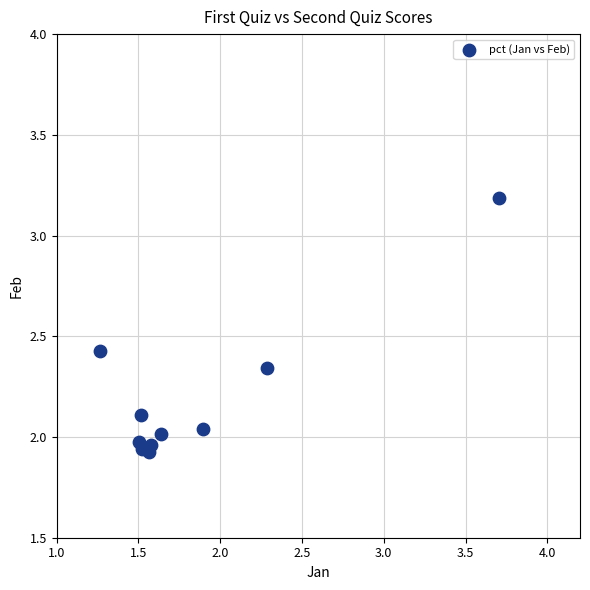

What is the average Y value?

2.2